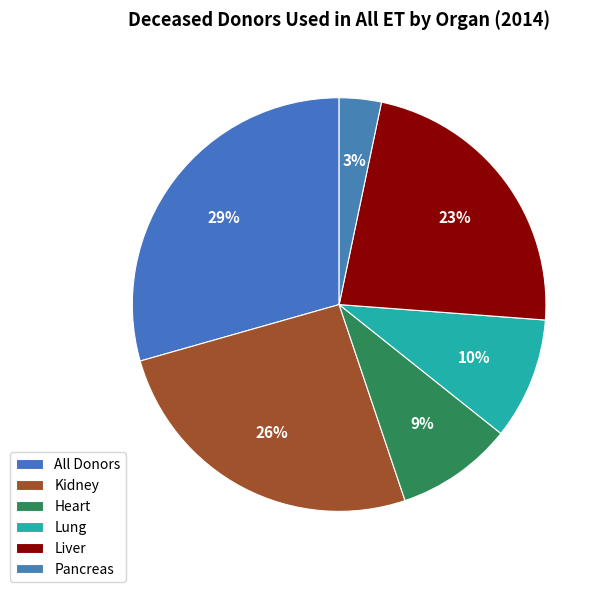

Does Lung represent more than half of the total?

No